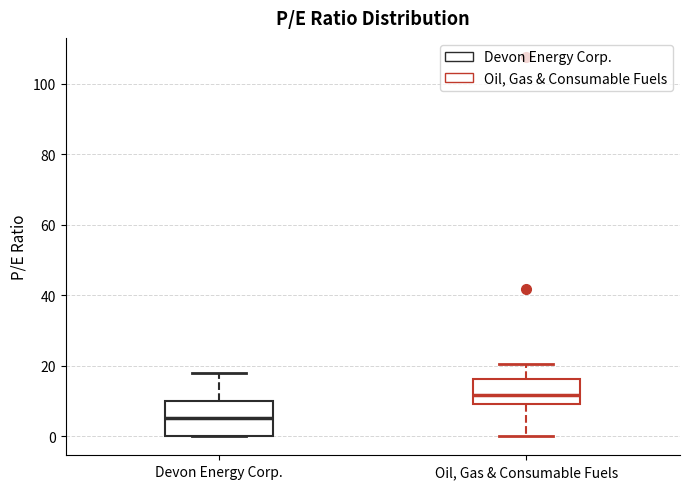

Reading left to right, transcribe this box plot: for each box, give where its median line is, the range the box spans, and where its two whiskers end, as read against the y-axis. The values are not printed on the chart, so give them approximately, as read against the axis.

Devon Energy Corp.: median 6, box 0 to 10, whiskers 0 to 18
Oil, Gas & Consumable Fuels: median 12, box 10 to 16, whiskers 0 to 20